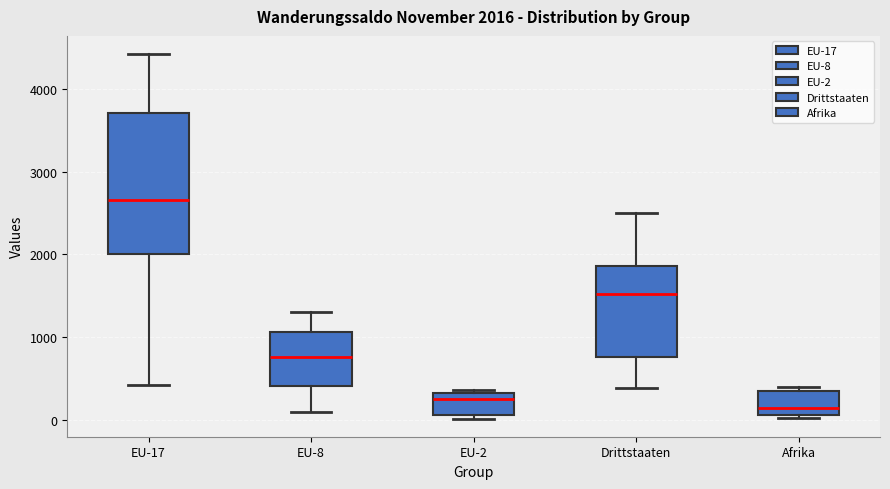

Which box has the highest median line?

EU-17